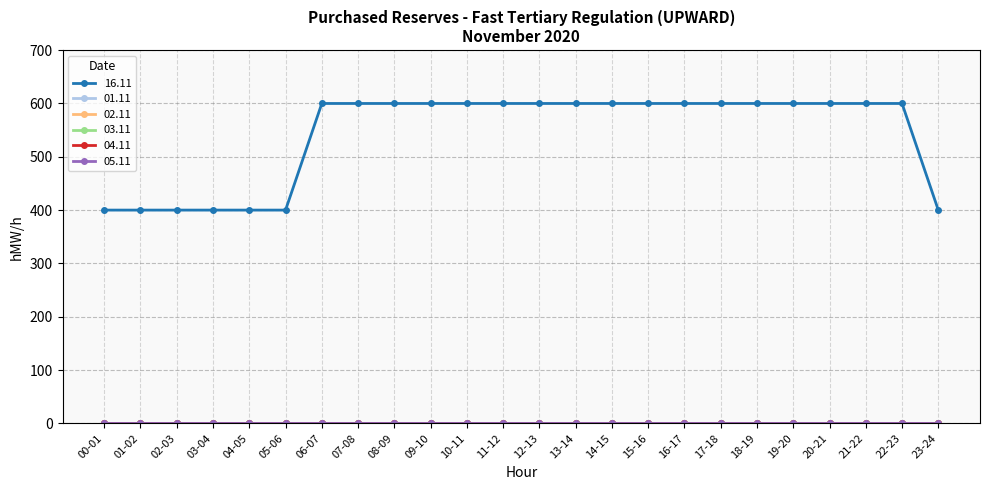

How many lines are shown in the chart?

6